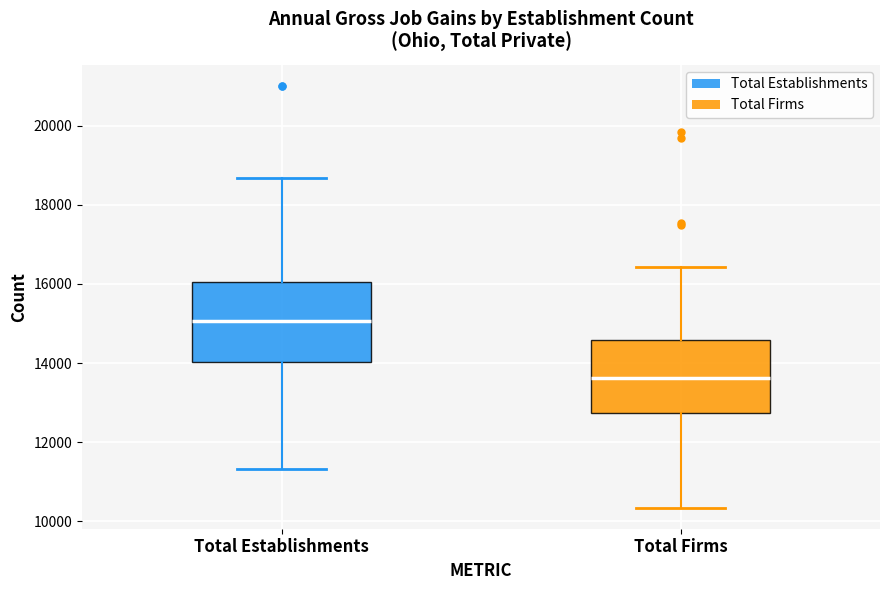

Where does the lower whisker of the box for Total Firms end on the y-axis? The values are not printed on the chart, so give them approximately, as read against the axis.

10400